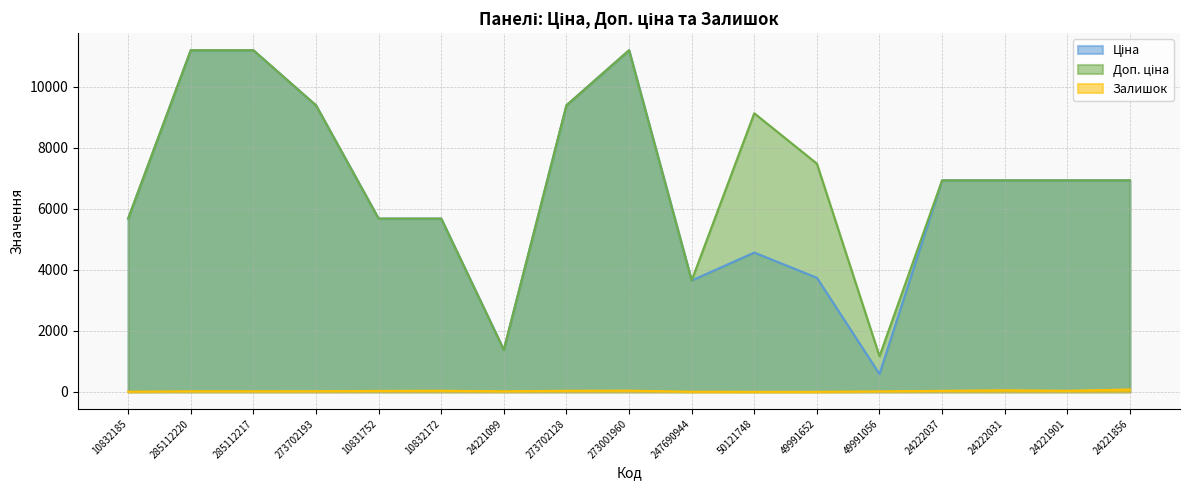

Where is the first local maximum for Залишок?

10832172